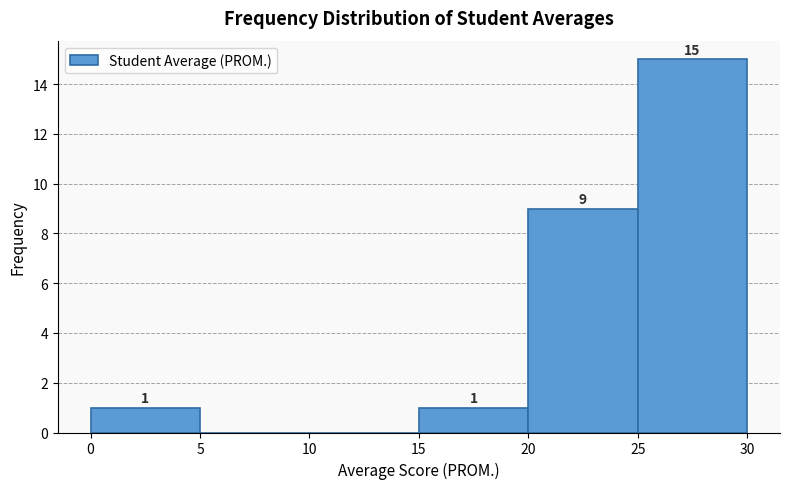

Which range on the x-axis has the tallest bar?

25 to 30